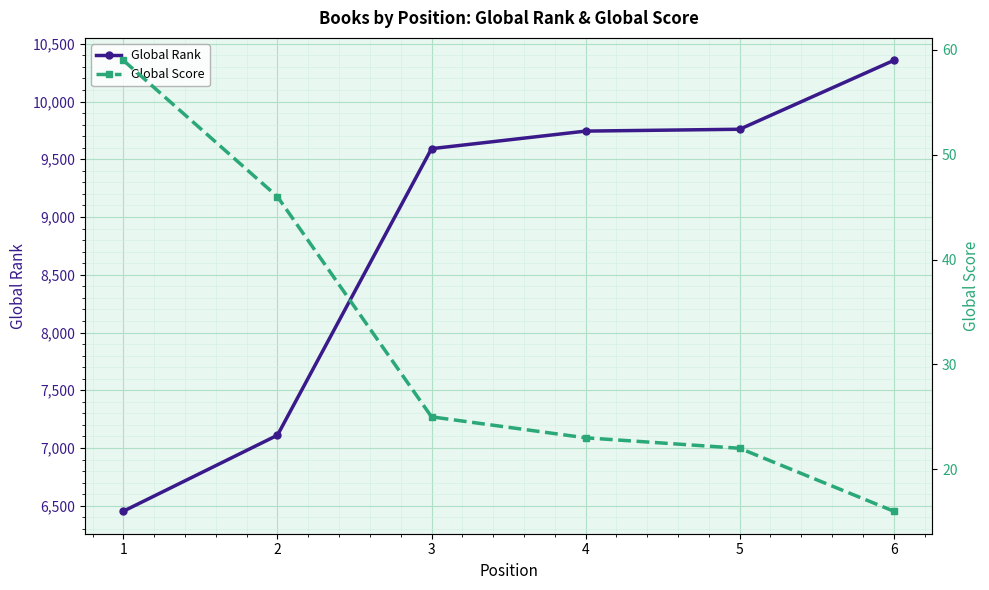

Does the chart display data point markers on the line(s)?

Yes